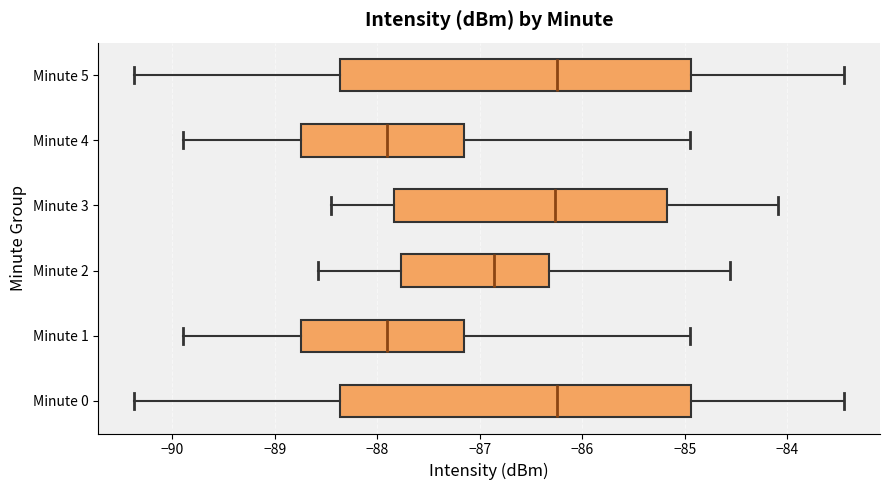

Reading bottom to top, transcribe this box plot: for each box, give where its median line is, the range the box spans, and where its two whiskers end, as read against the x-axis. The values are not printed on the chart, so give them approximately, as read against the axis.

Minute 0: median -86.2, box -88.4 to -84.9, whiskers -90.4 to -83.4
Minute 1: median -87.9, box -88.7 to -87.2, whiskers -89.9 to -84.9
Minute 2: median -86.9, box -87.8 to -86.3, whiskers -88.6 to -84.6
Minute 3: median -86.3, box -87.8 to -85.2, whiskers -88.4 to -84.1
Minute 4: median -87.9, box -88.7 to -87.2, whiskers -89.9 to -84.9
Minute 5: median -86.2, box -88.4 to -84.9, whiskers -90.4 to -83.4